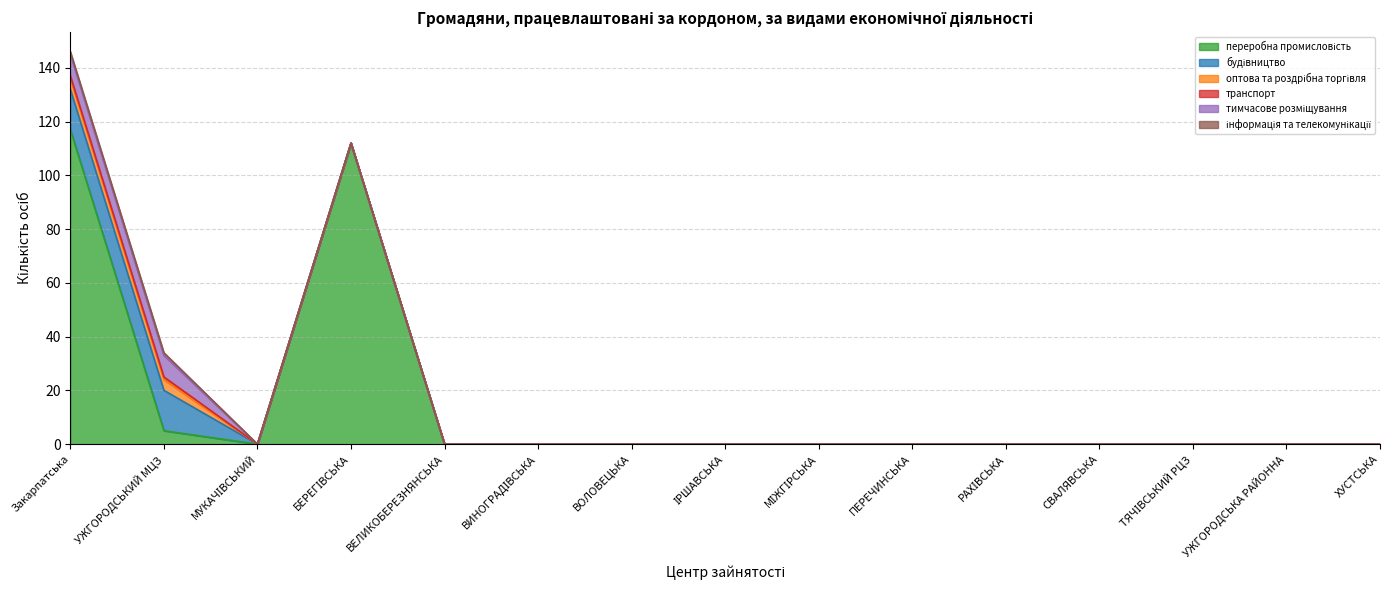

True or false: оптова та роздрібна торгівля and будівництво cross at least once.

False